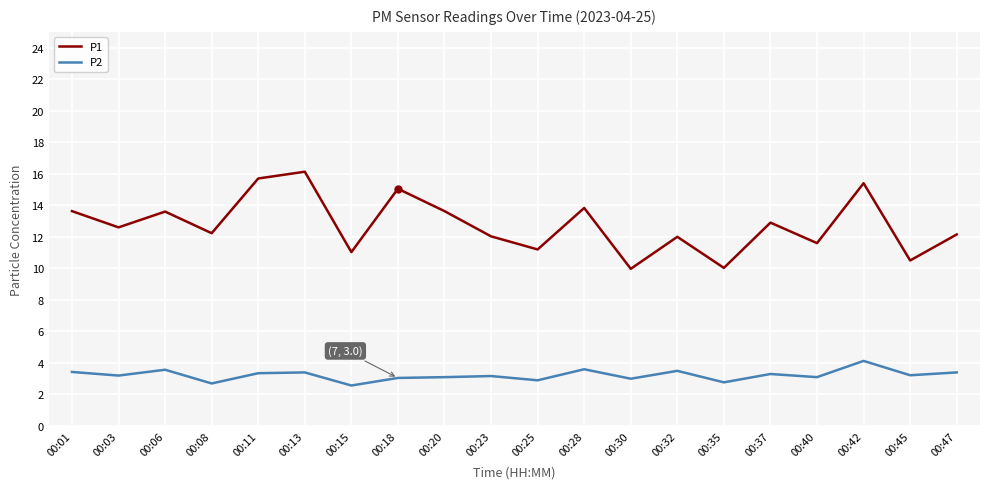

At which category does P1 reach its first local peak?

00:06